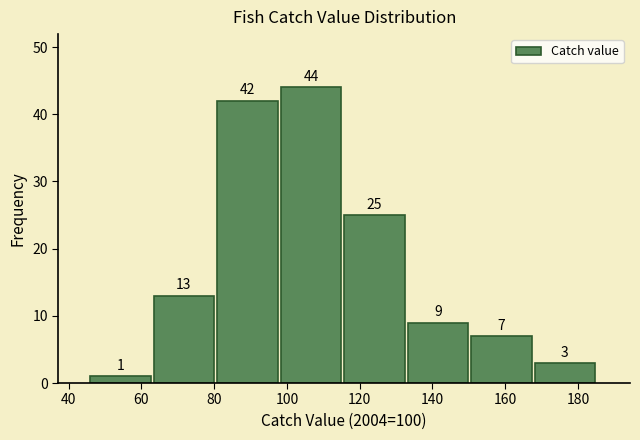

Over which range of the x-axis is the bar tallest?

98 to 116